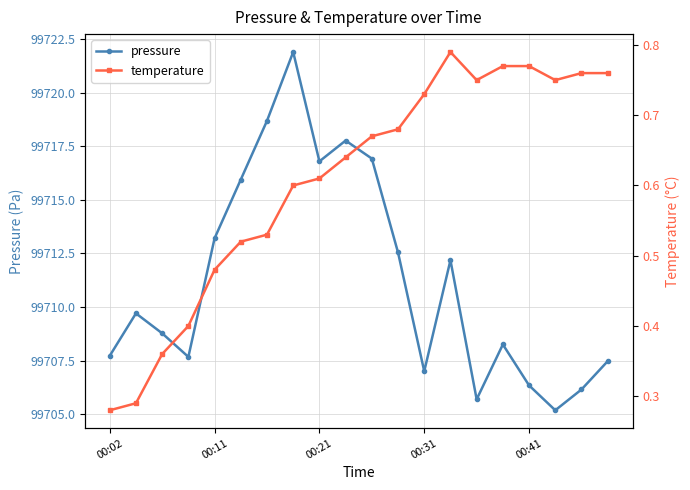

What is the highest value of the pressure series?

99721.9